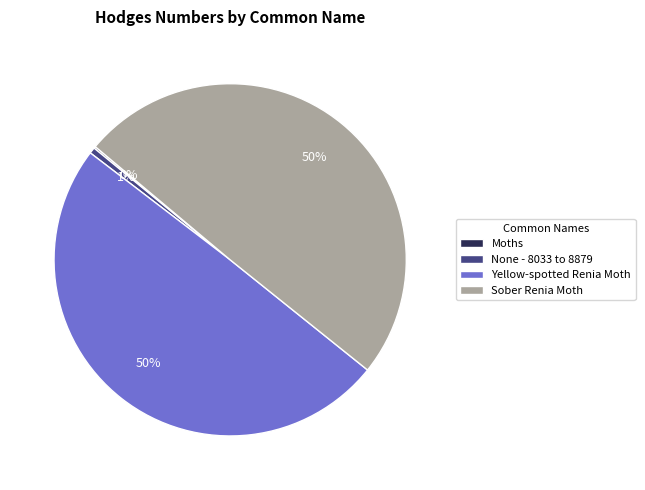

To the nearest percent, what is the average slice percentage?

25%